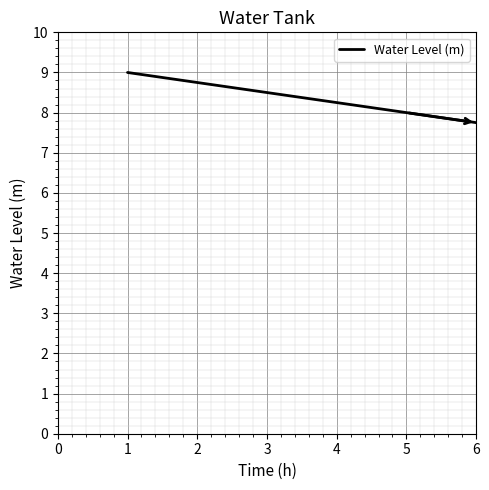

How many categories are shown in the chart?

6